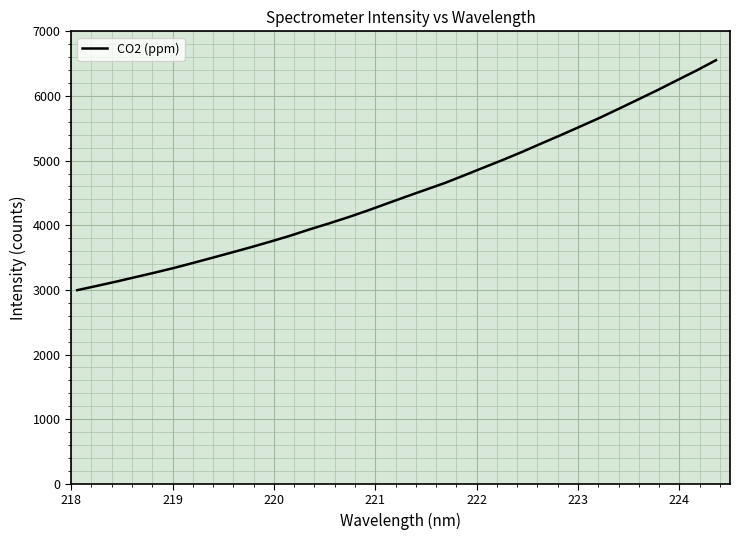

What is the greatest value displayed?

6553.5